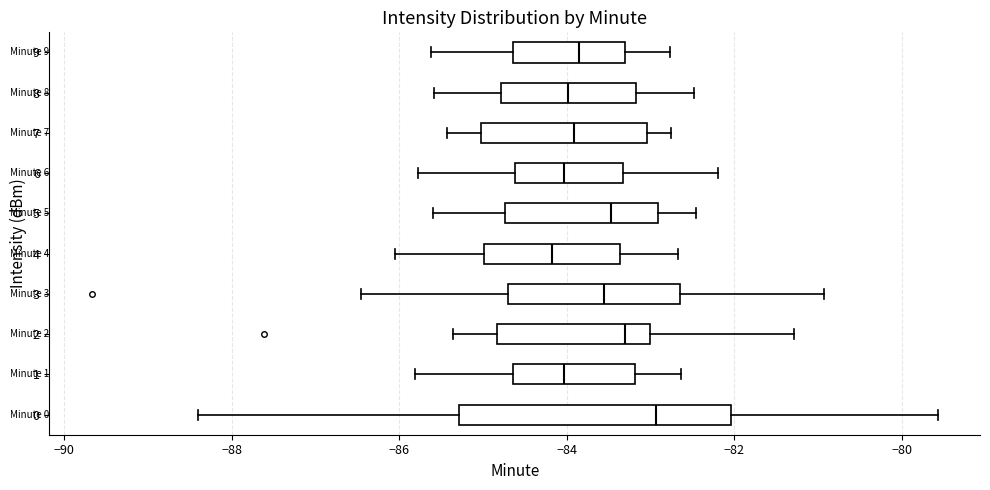

Comparing the boxes themselves (not the whiskers), which one is the widest?

0